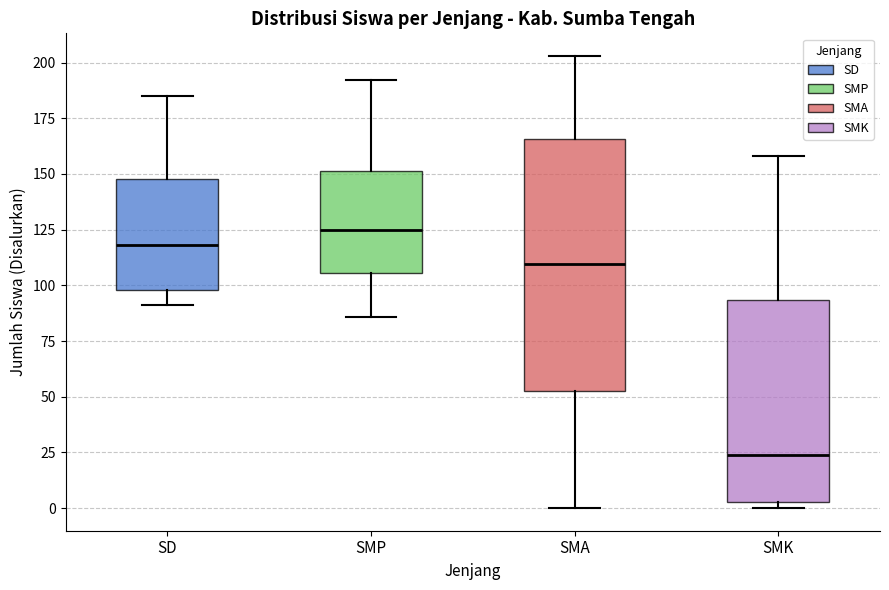

Reading left to right, read every box against the y-axis: the position of its median line, the range the box covers, and the ends of its whiskers. The values are not printed on the chart, so give them approximately, as read against the axis.

SD: median 120, box 100 to 150, whiskers 90 to 185
SMP: median 125, box 105 to 150, whiskers 85 to 190
SMA: median 110, box 55 to 165, whiskers 0 to 205
SMK: median 25, box 5 to 95, whiskers 0 to 160